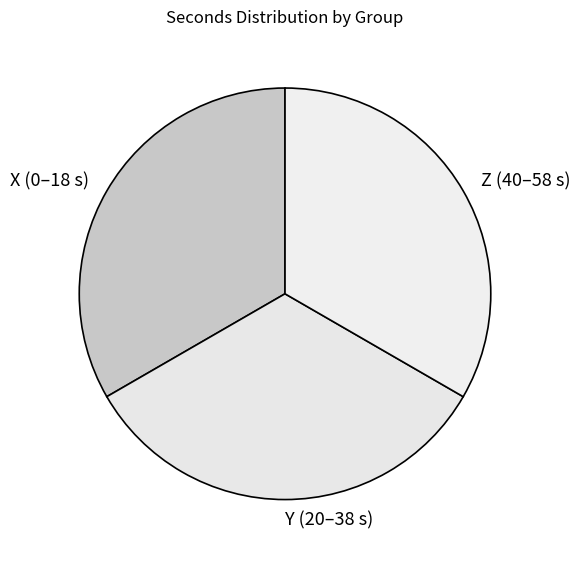

What is the ratio of the value at Y (20–38 s) to the value at X (0–18 s)?

1.0